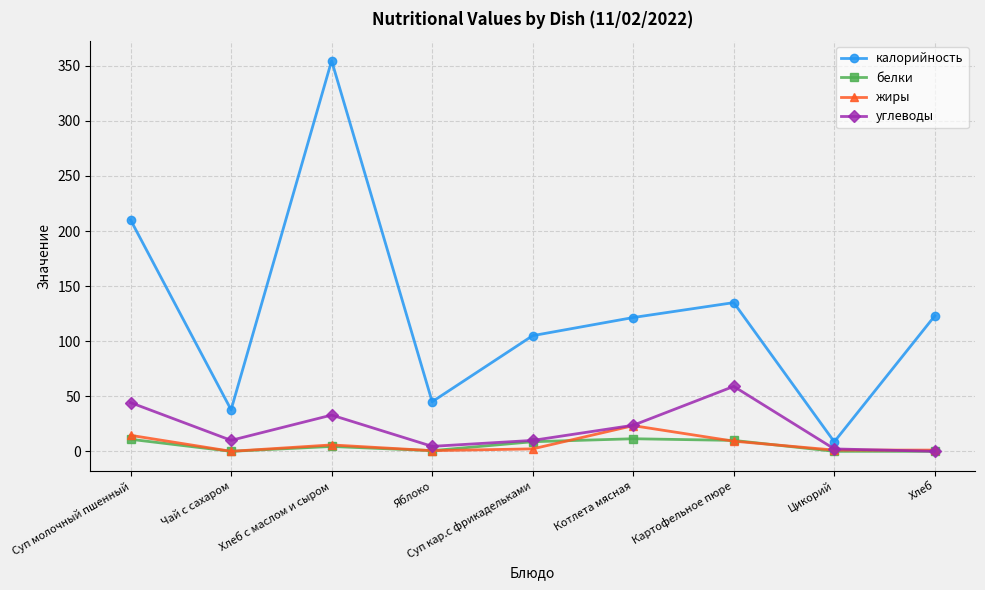

What is the sum of the углеводы values at Суп молочный пшенный and Яблоко?

48.7